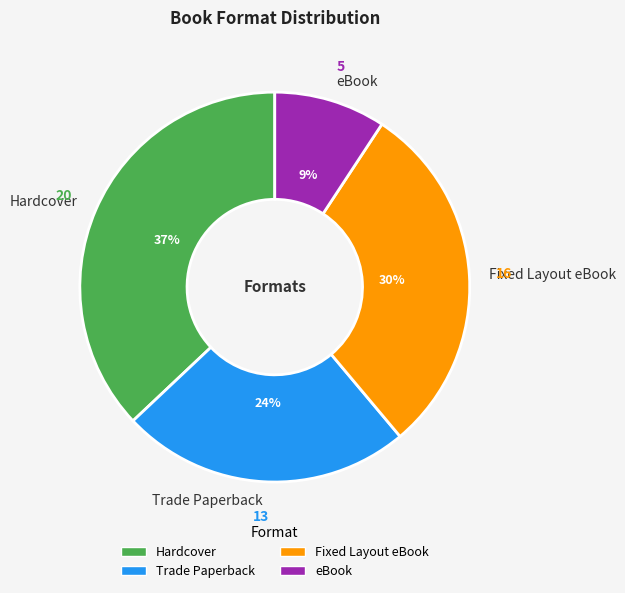

To the nearest percent, what is the difference between the Hardcover and Fixed Layout eBook slice percentages?

7%